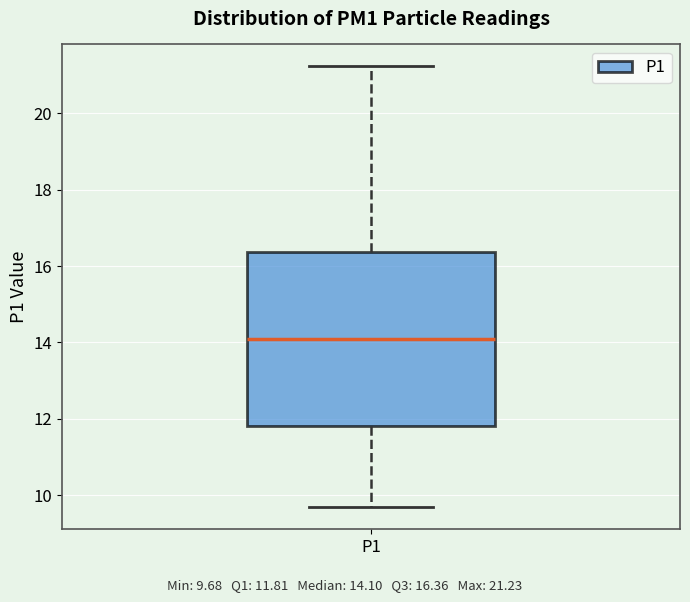

Where does the upper whisker of the box for P1 end on the y-axis? The values are not printed on the chart, so give them approximately, as read against the axis.

21.2